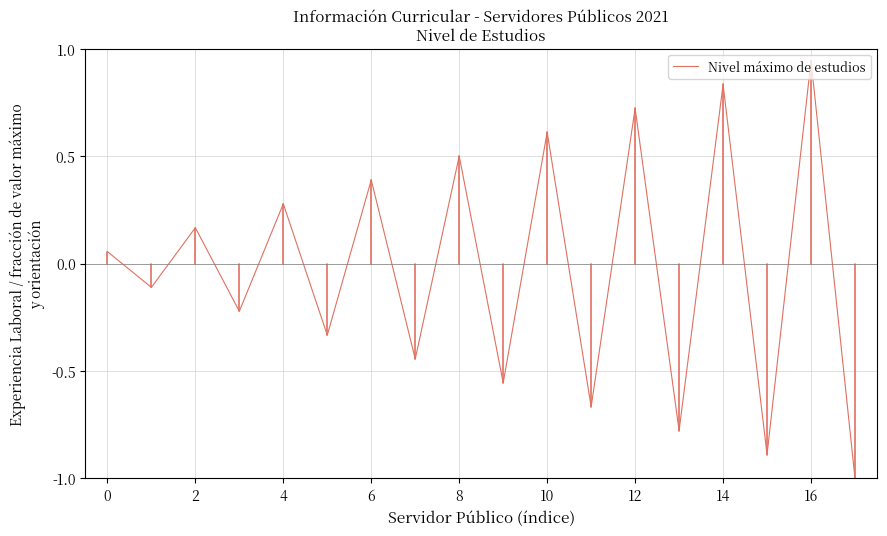

How many categories are shown in the chart?

18